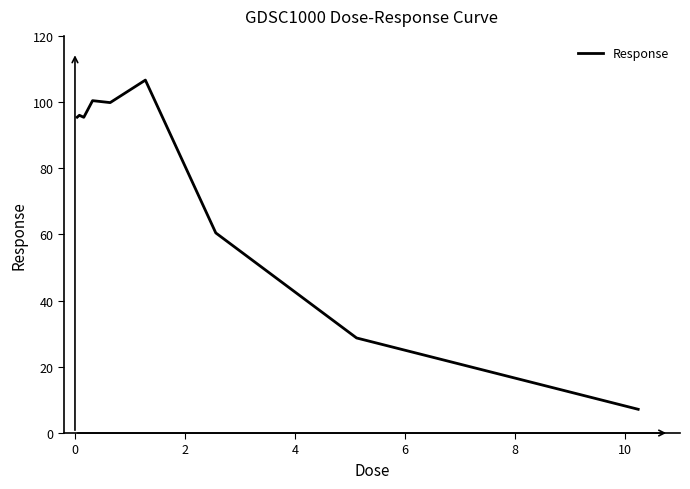

What is the smallest value displayed?

7.2